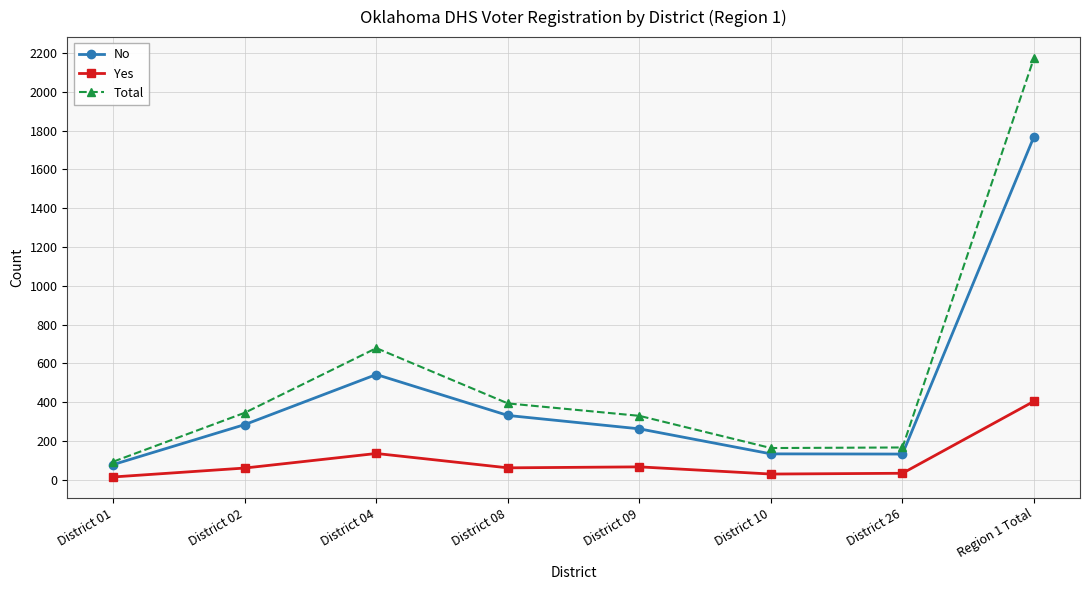

At which label does Yes first exceed 62?

District 04